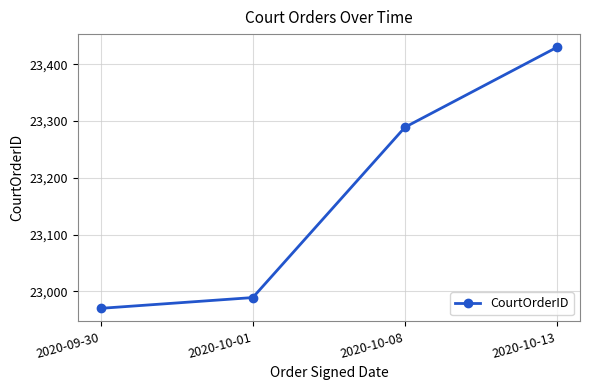

How many lines are shown in the chart?

1